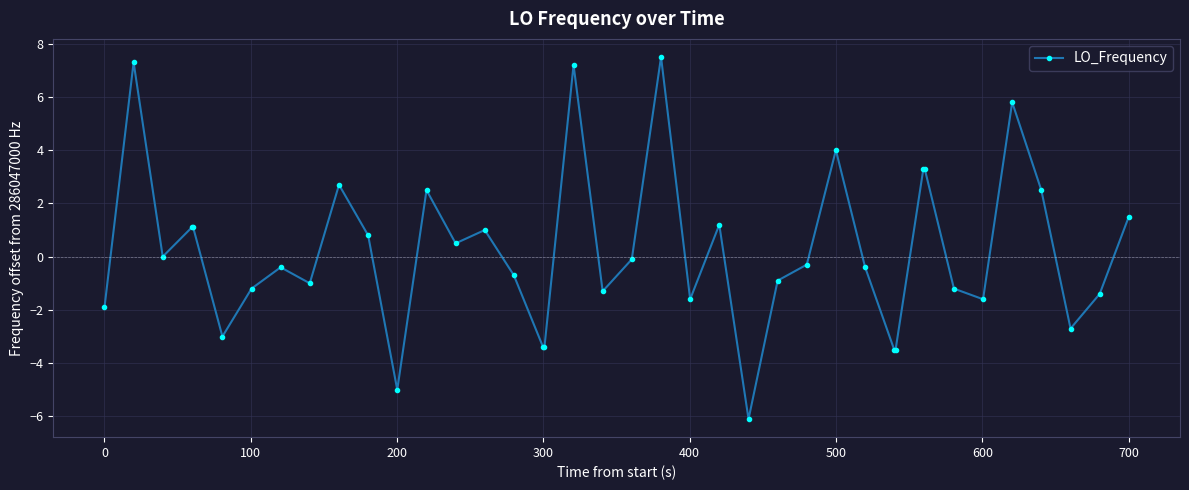

True or false: there are more than 0 points higher than both neighbors.

True